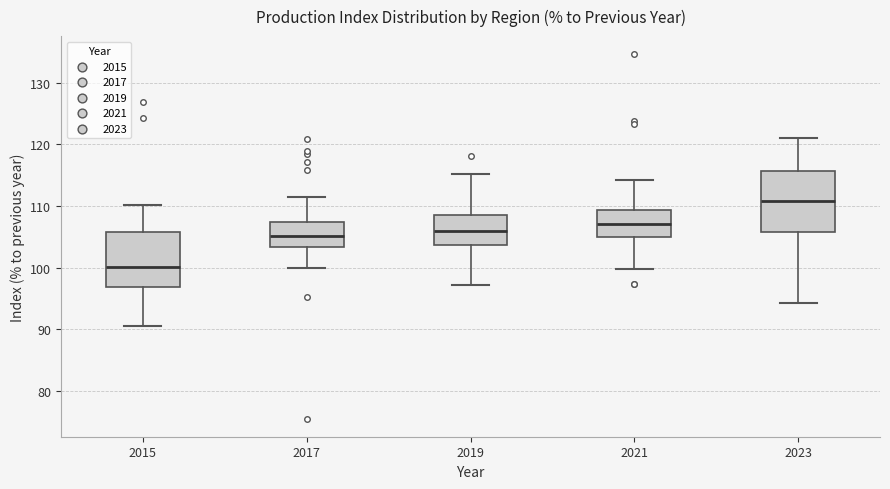

Which box's median line is the highest?

2023